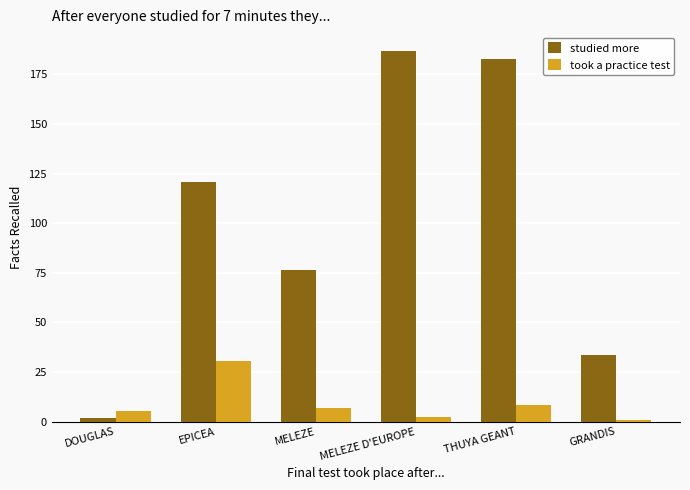

Which series has the largest total across all categories?

studied more